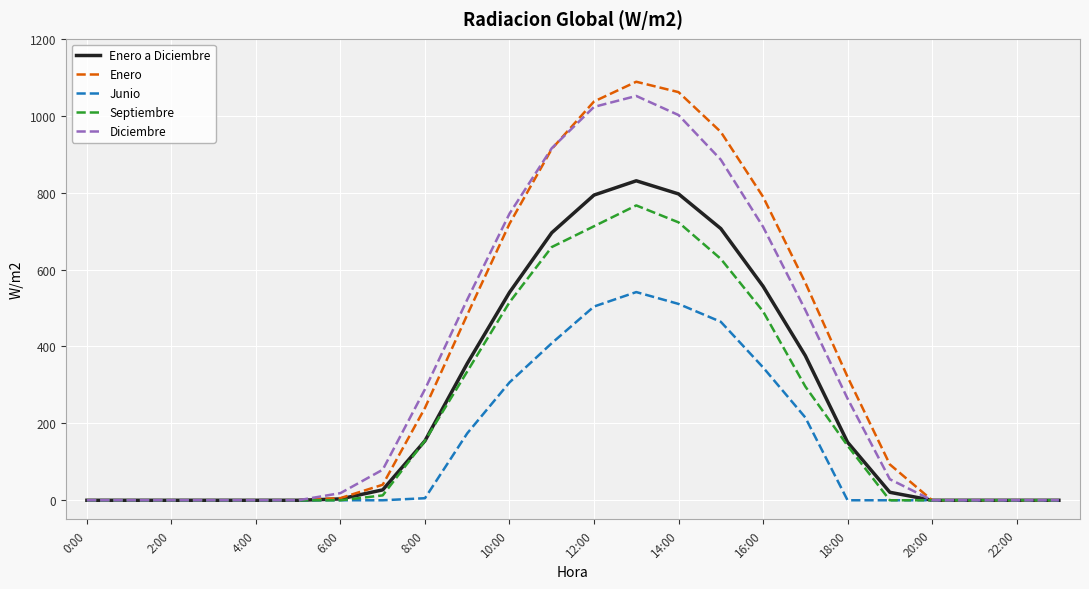

What is the difference between the maximum and minimum values in the Diciembre series?

1051.5